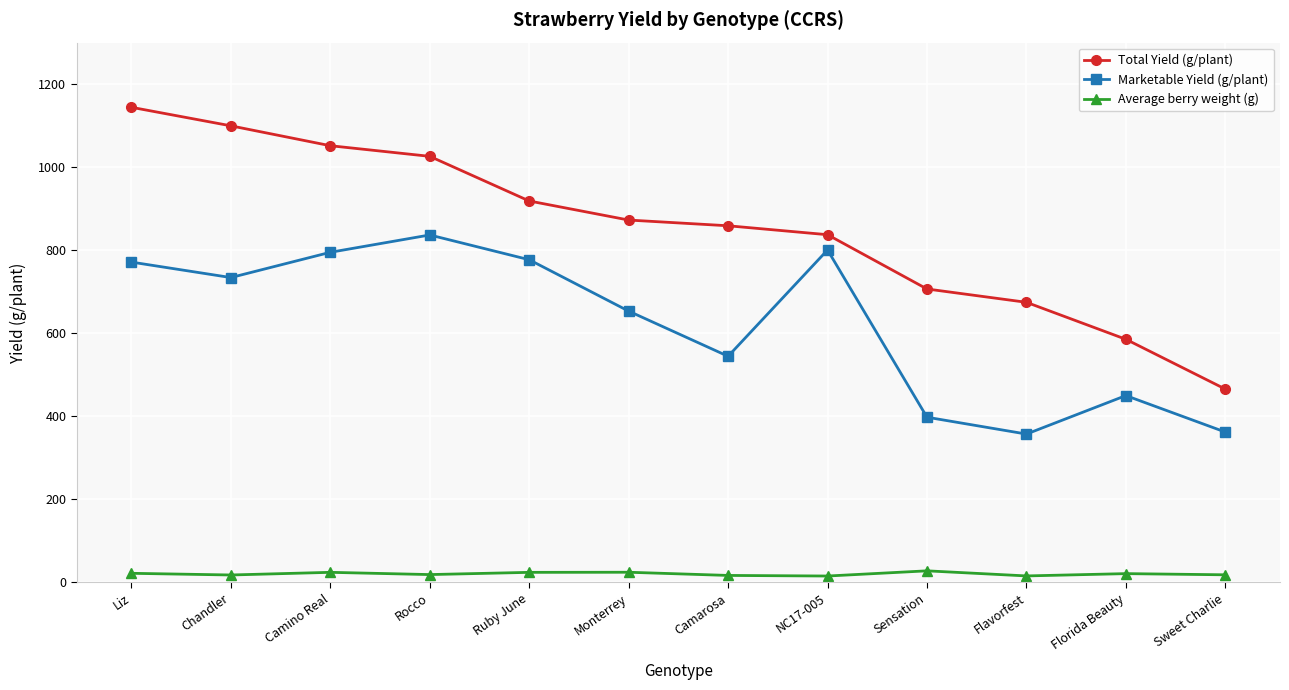

What is the sum of the Average berry weight (g) values at Sweet Charlie and Camarosa?

34.5